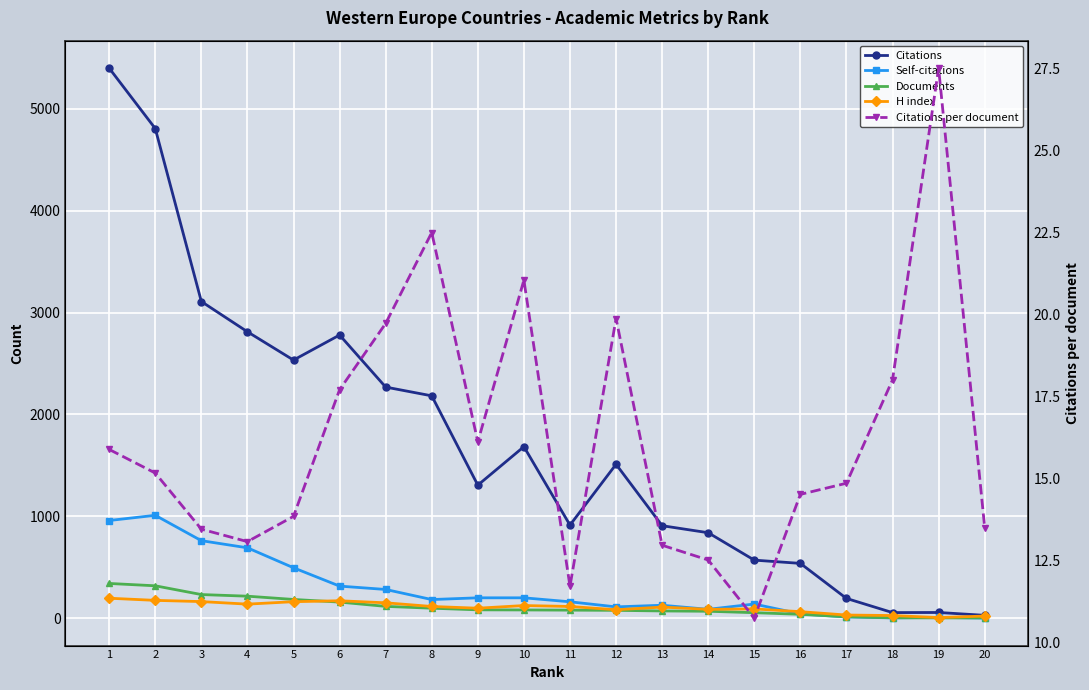

What is the difference between the maximum and minimum values in the Citations series?

5372.0